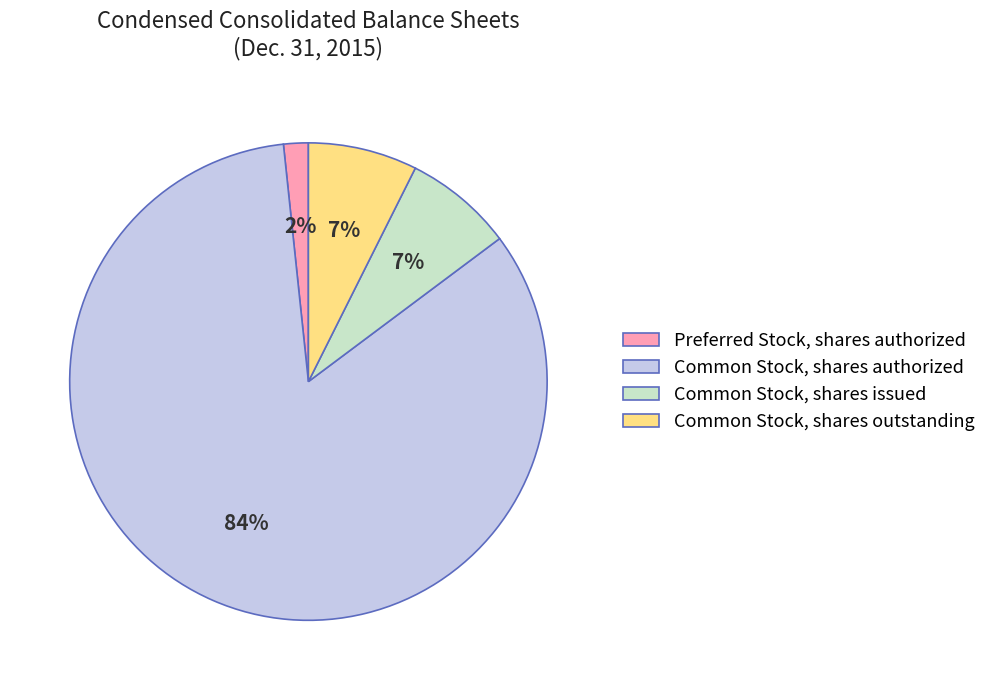

Count the number of slices in the pie.

4